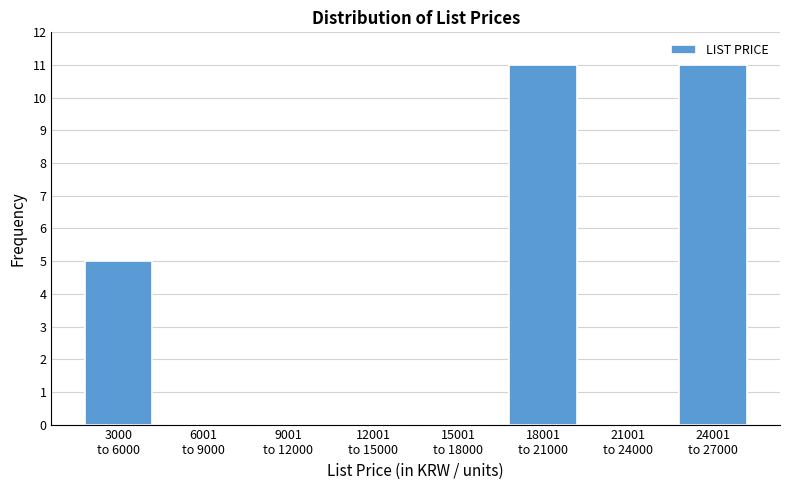

What is the greatest value displayed?

11